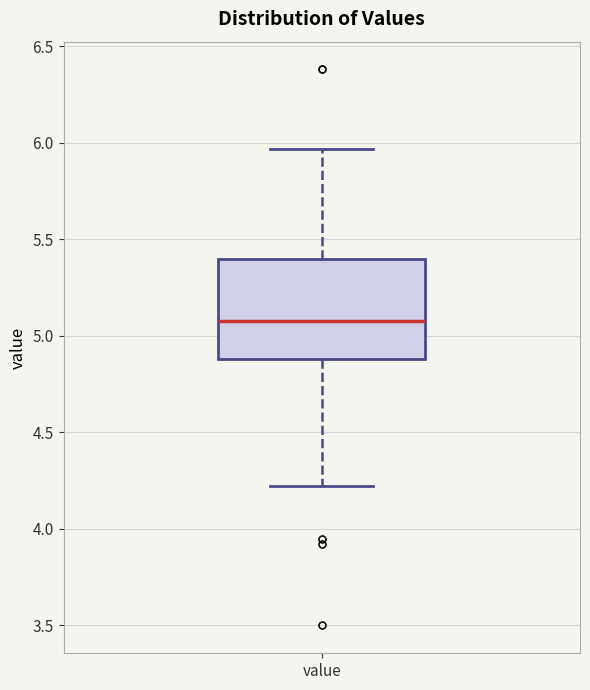

Read this box plot against the y-axis: the position of the median line, the range covered by the box, and the ends of both whiskers. The values are not printed on the chart, so give them approximately, as read against the axis.

median 5.10, box 4.90 to 5.40, whiskers 4.20 to 5.95